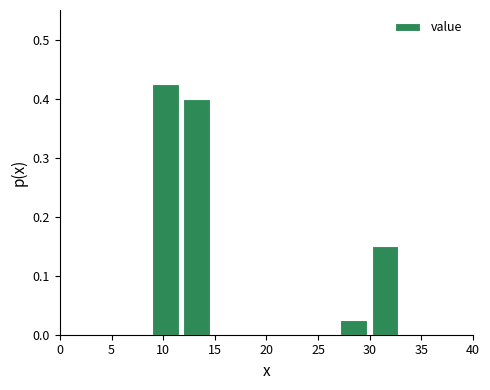

Reading left to right, transcribe this chart: for each bar, give the range it covers on the x-axis and its height. Neither the bar edges nor the heights are printed on the chart, so give them approximately, as read against the axes.

8.5 to 11.5: 0.43
11.5 to 15.0: 0.40
15.0 to 18.0: 0
18.0 to 21.0: 0
21.0 to 24.0: 0
24.0 to 27.0: 0
27.0 to 30.0: 0.03
30.0 to 33.0: 0.15